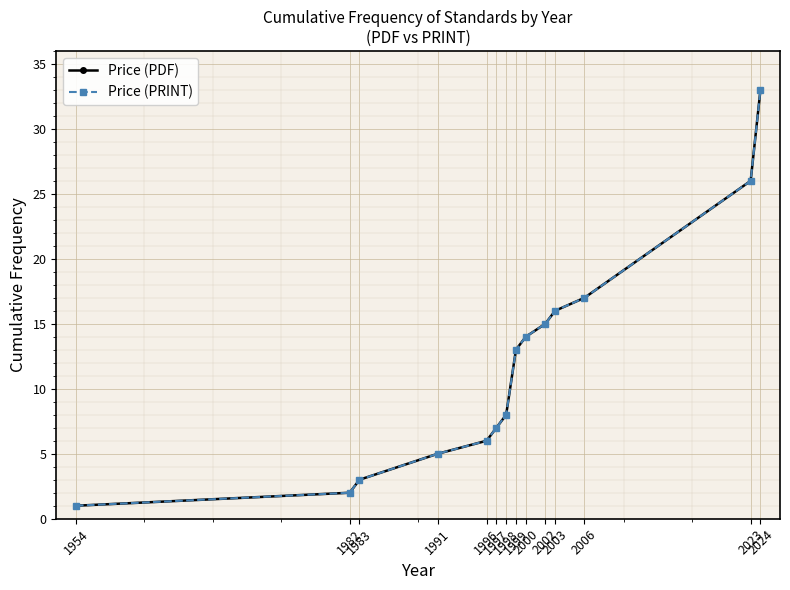

Is the value of Price (PDF) at 2023 greater than the value of Price (PRINT) at 2024?

No